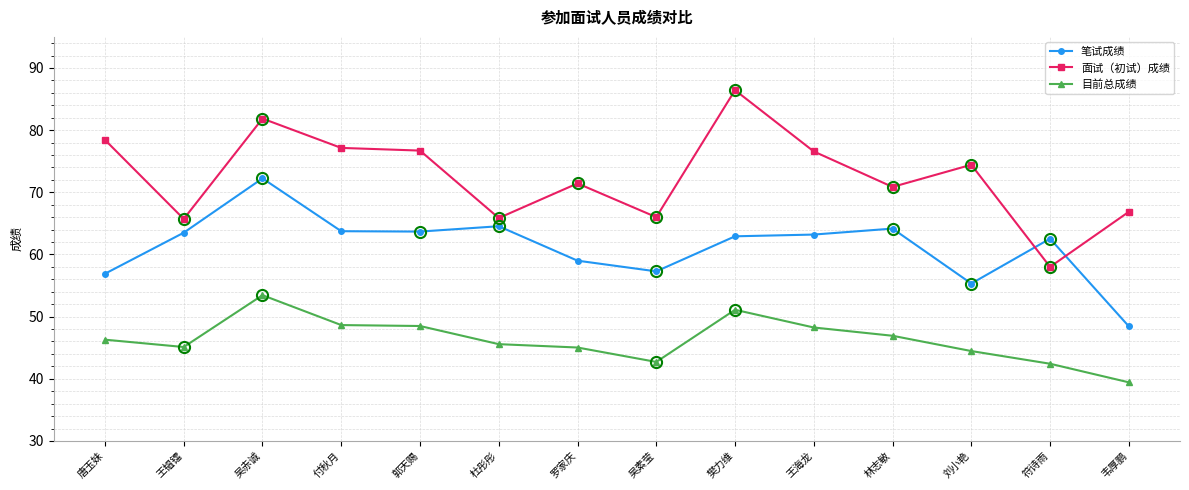

What is the lowest value of the 目前总成绩 series?

39.4